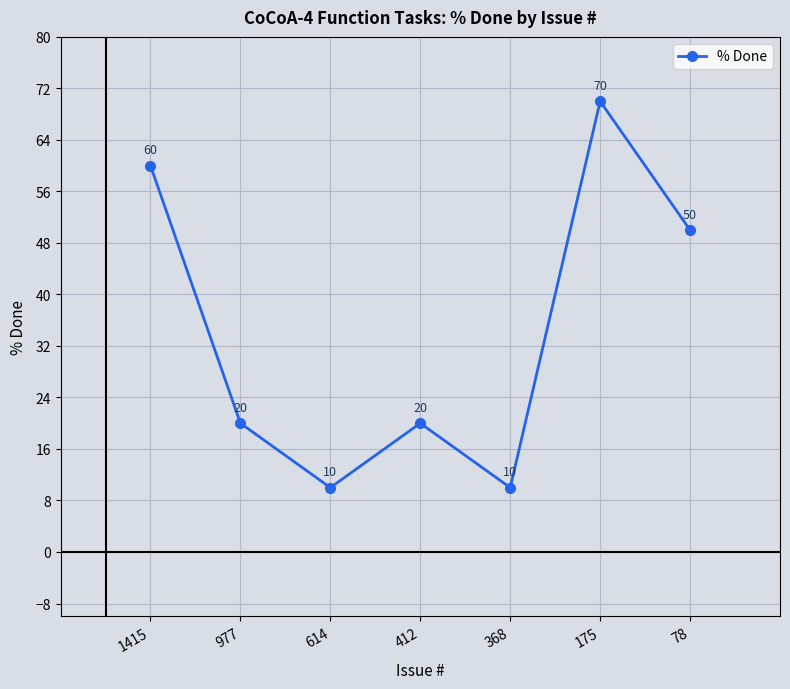

What is the smallest value displayed?

10